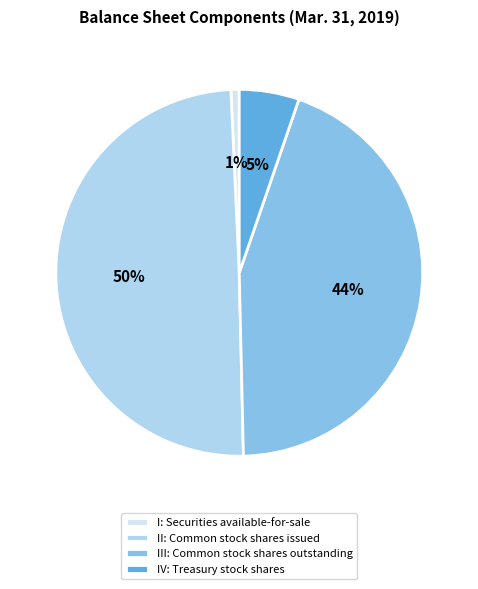

Does II: Common stock shares issued account for over 50% of the chart?

No